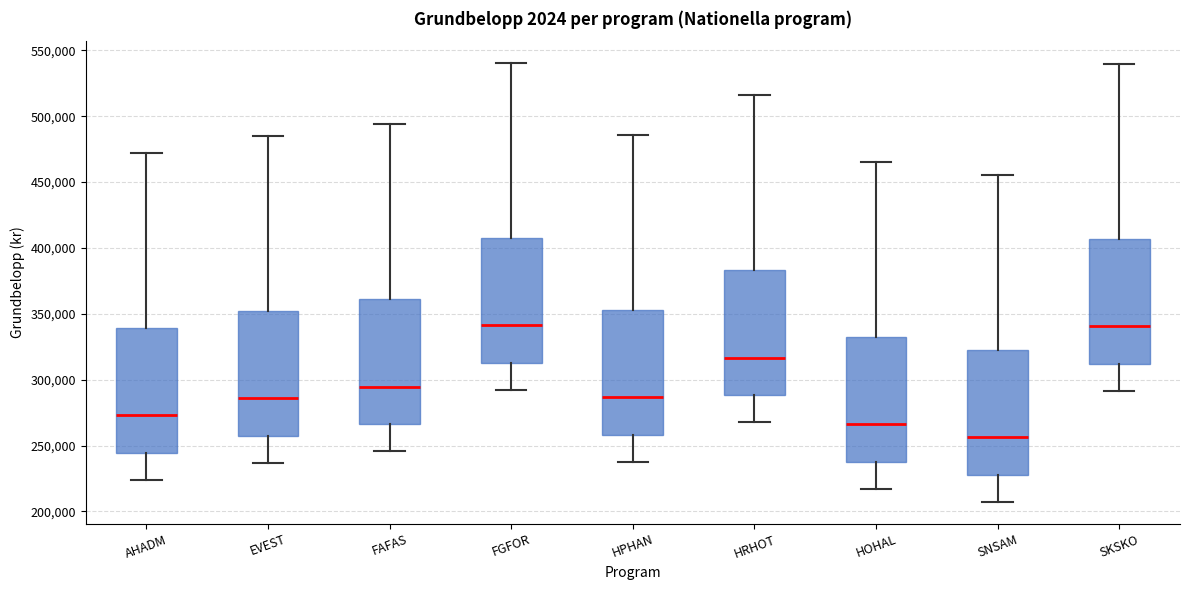

Which box's median line is the lowest?

SNSAM